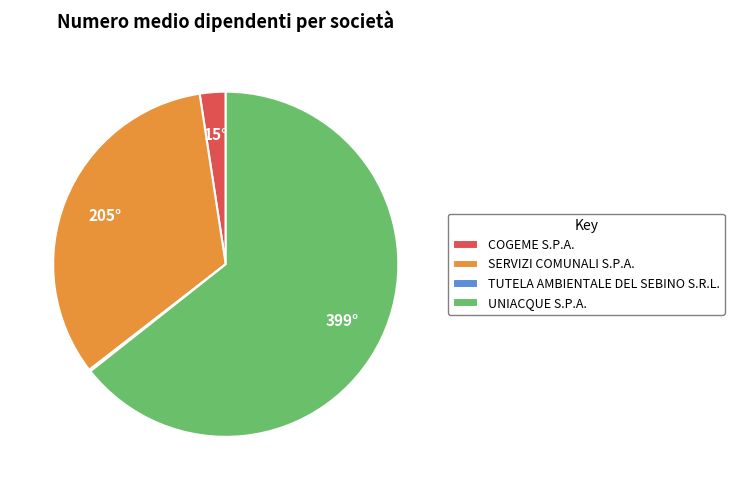

Between COGEME S.P.A. and SERVIZI COMUNALI S.P.A., which is larger?

SERVIZI COMUNALI S.P.A.